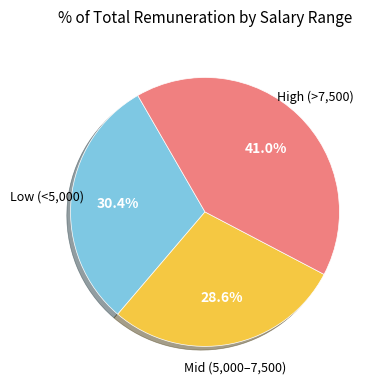

Which category has the biggest portion of the pie?

High (>7,500)